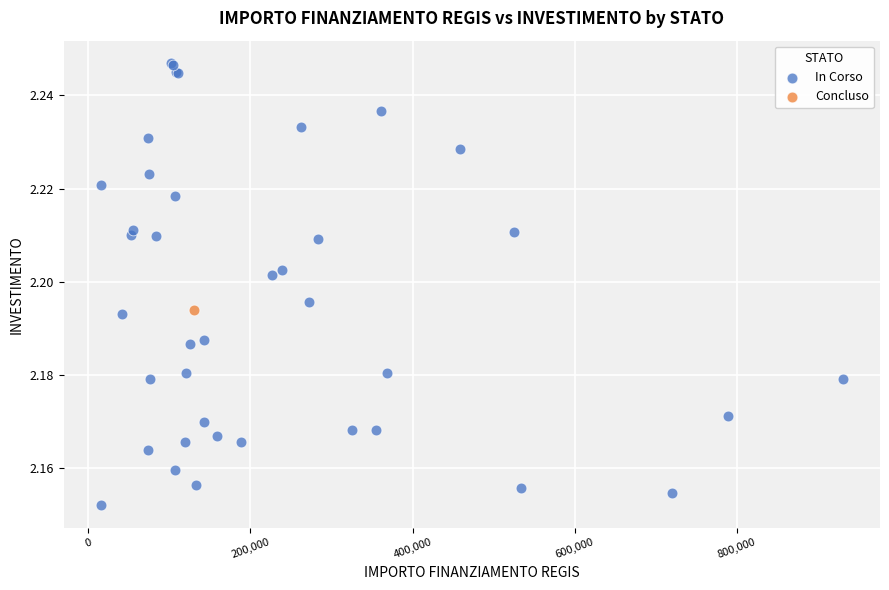

What are all the series names shown in the legend?

In Corso, Concluso